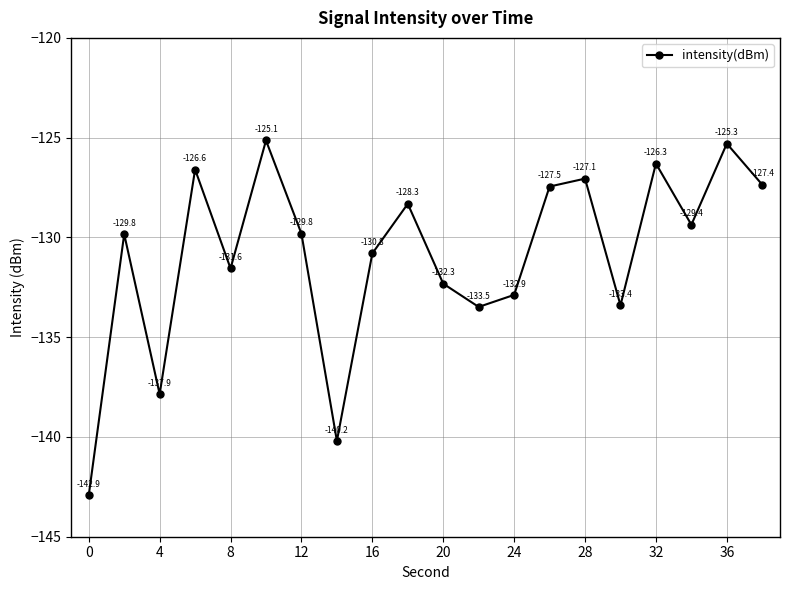

What is the difference between the maximum and second lowest values?

15.1